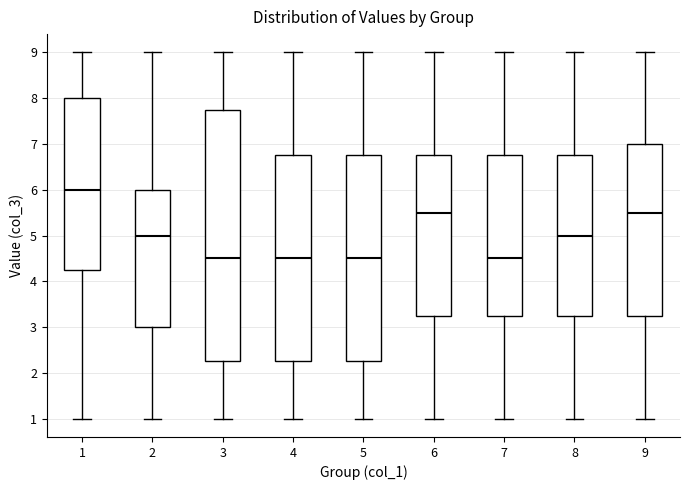

Comparing the boxes themselves (not the whiskers), which one is the tallest?

3